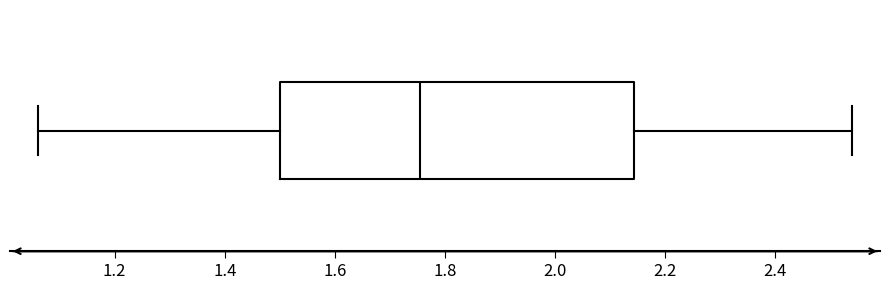

Transcribe this box plot: give where the median line is, the range the box spans, and where the two whiskers end, as read against the x-axis. The values are not printed on the chart, so give them approximately, as read against the axis.

median 1.76, box 1.50 to 2.14, whiskers 1.06 to 2.54